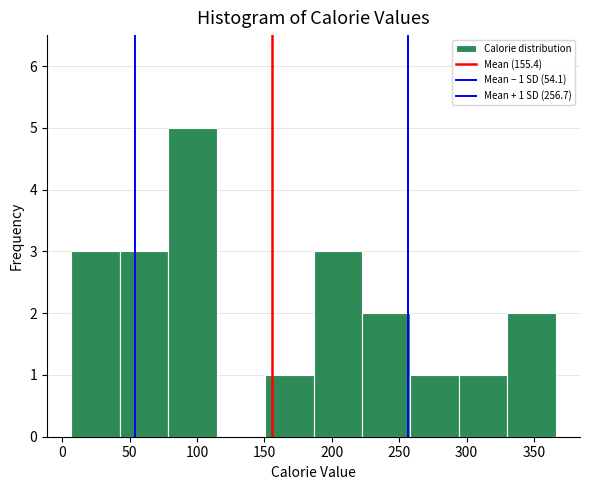

Which range on the x-axis has the tallest bar?

80 to 115